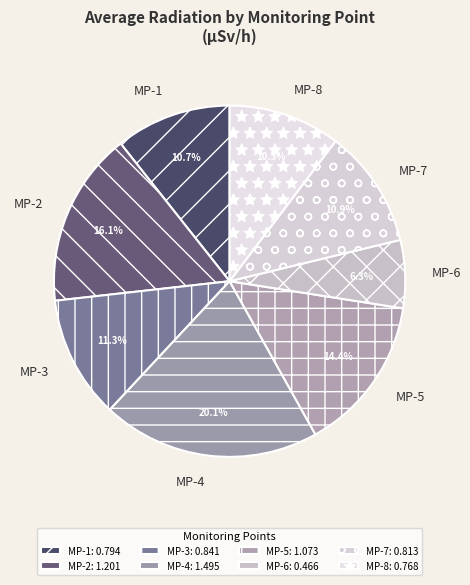

Which slice is the smallest?

MP-6